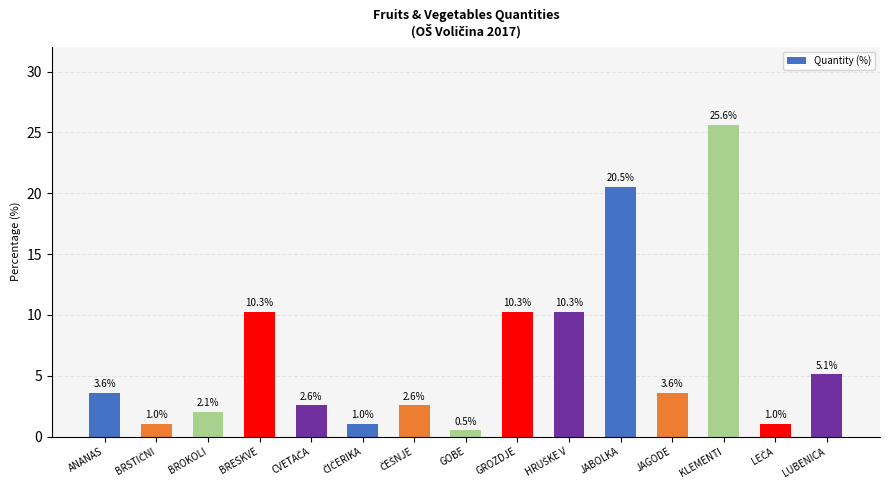

Does the chart contain stacked bars?

No